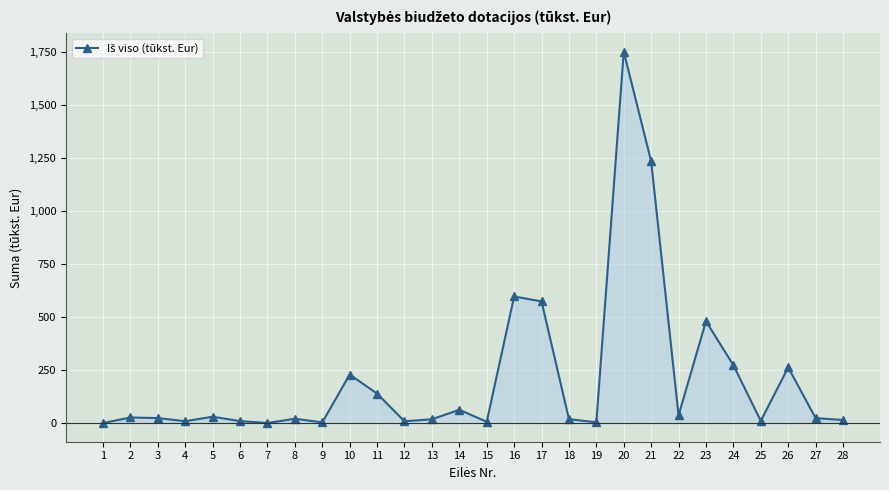

What is the average value?

209.6